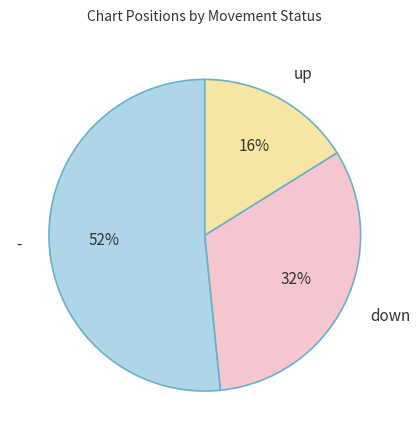

Is there a majority slice in this chart?

Yes